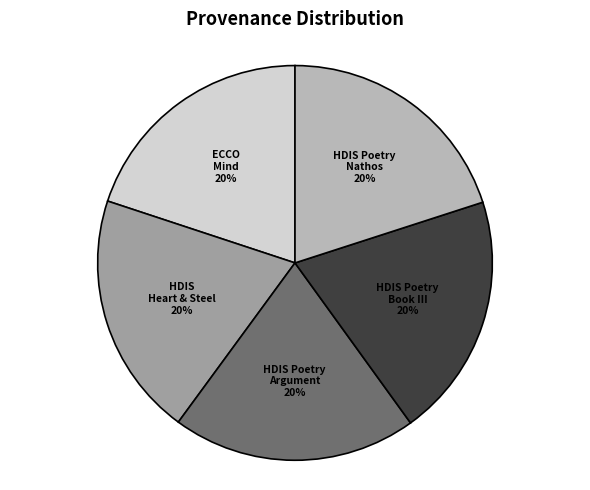

Is it true that ECCO Mind is 20% of the pie?

True